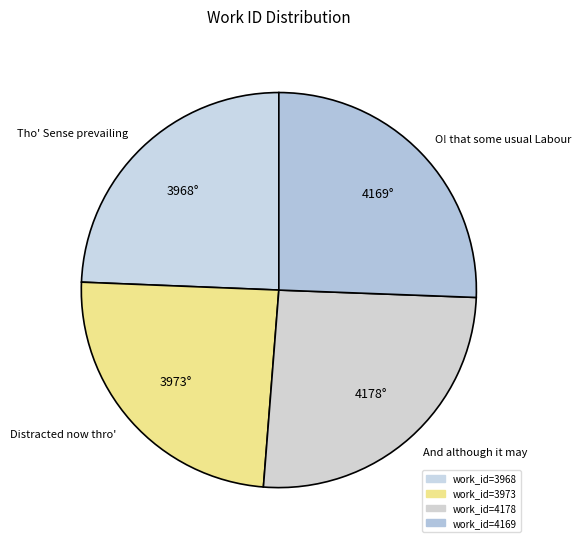

True or false: And although it may accounts for 16% of the total.

False